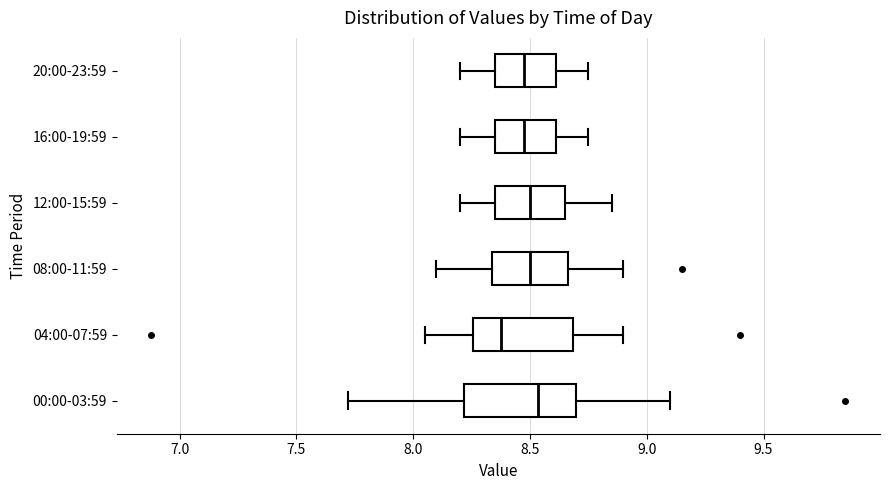

Which box has the furthest to the left median line?

04:00-07:59